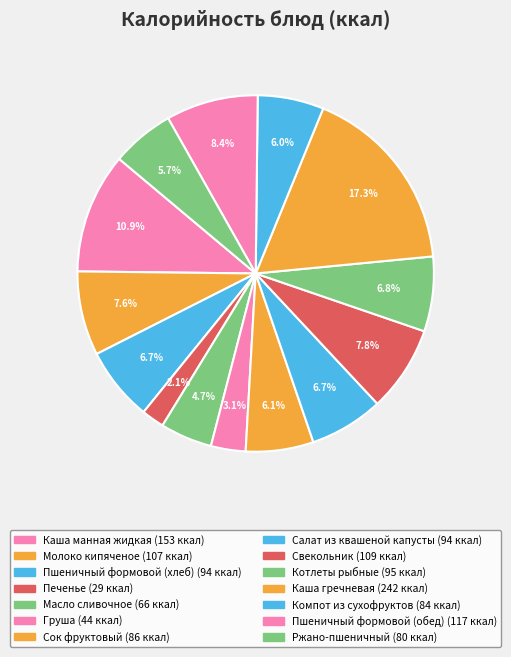

What is the smallest slice in the pie chart?

Печенье